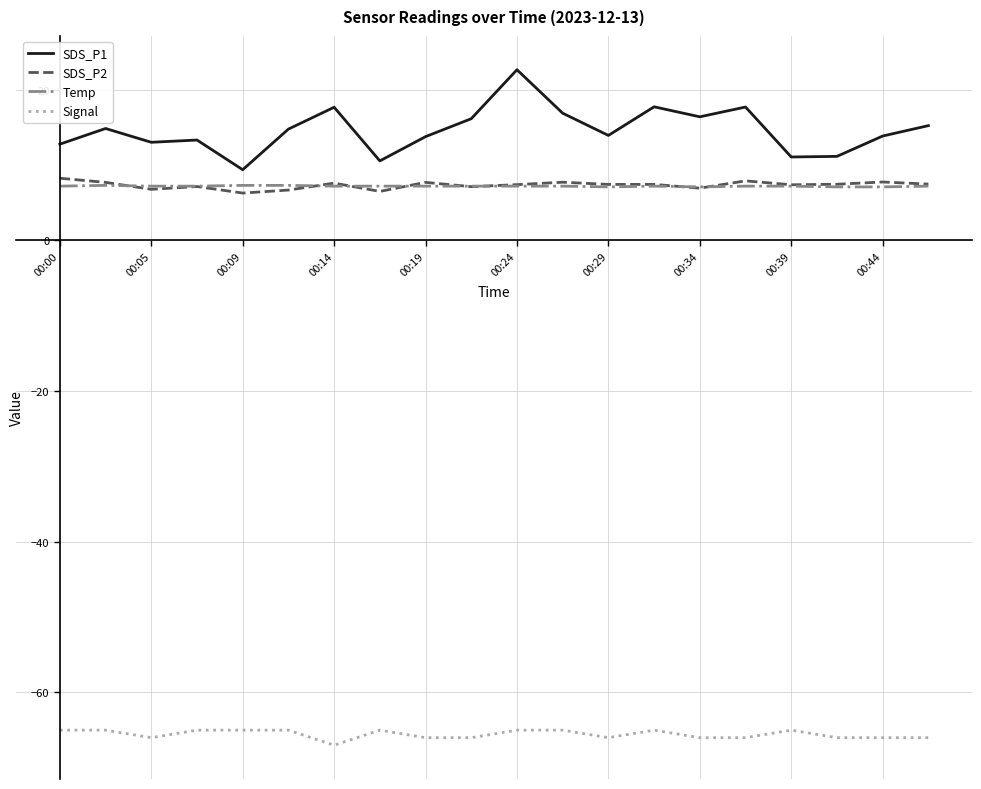

Which series has the largest total across all categories?

SDS_P1